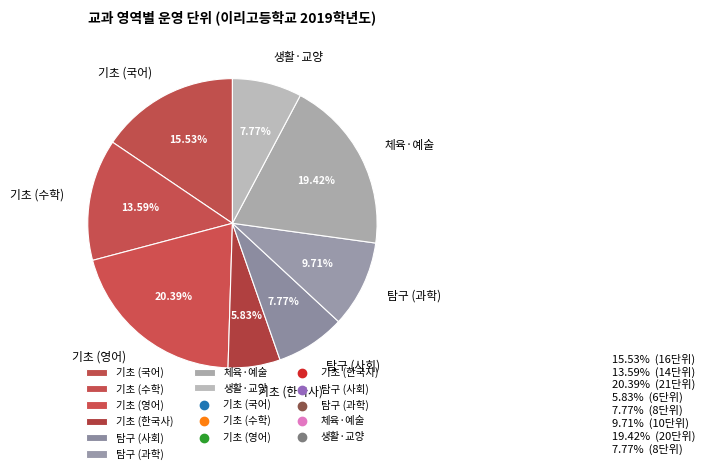

Which has a higher value, 기초 (한국사) or 기초 (영어)?

기초 (영어)